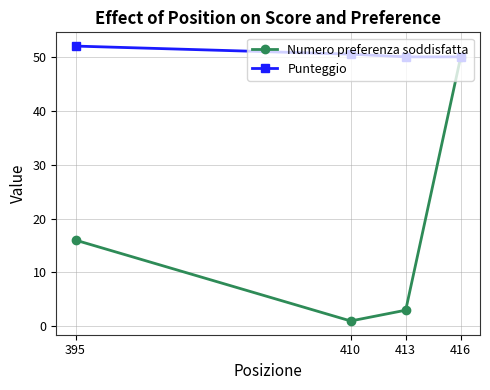

What is the maximum value shown in the chart?

52.0